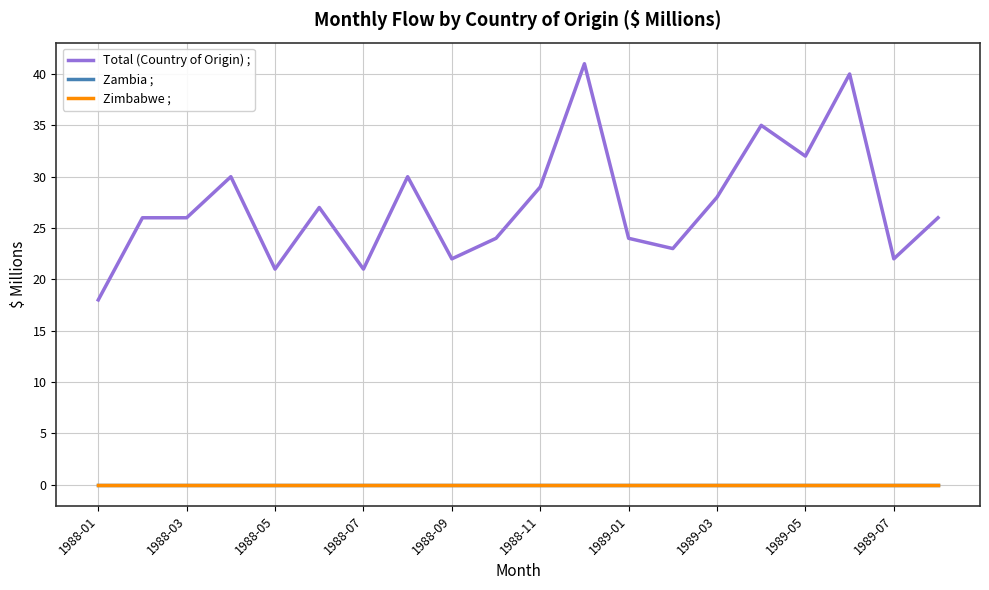

True or false: Zimbabwe ; and Total (Country of Origin) ; cross at least once.

False